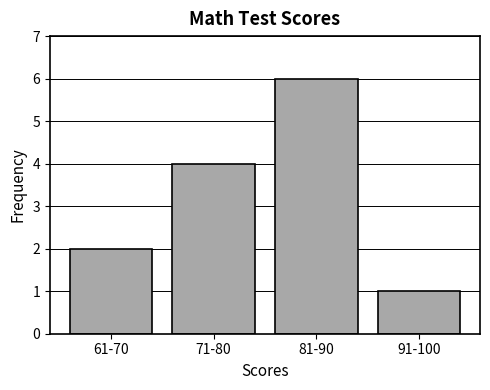

Reading right to left, list all the values displayed in this chart.

1	6	4	2